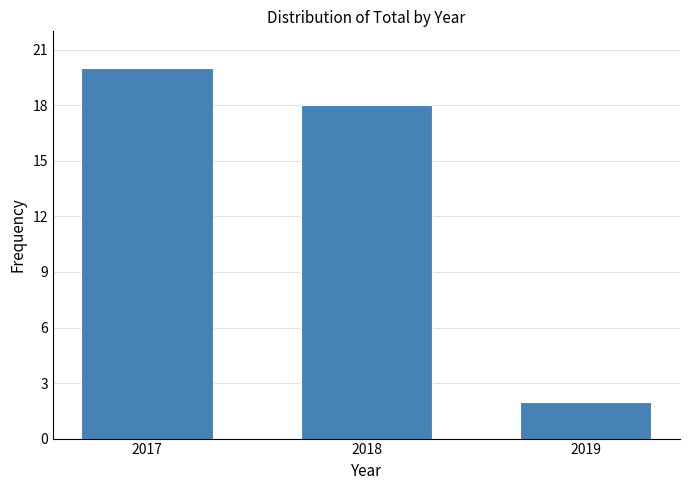

Reading left to right, transcribe all the data shown in this chart.

20	18	2